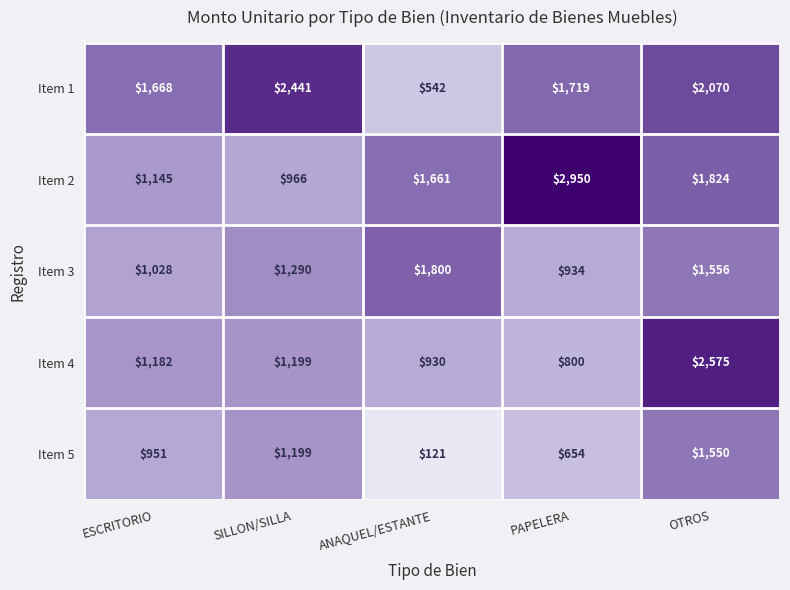

Which series has the largest range (max minus min)?

Item 2